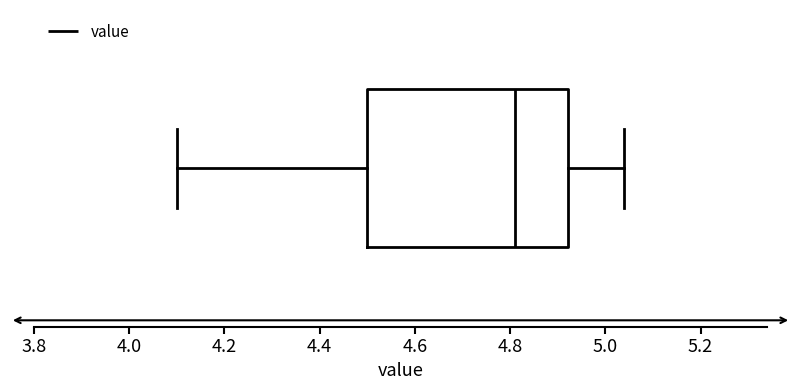

Read this box plot against the x-axis: the position of the median line, the range covered by the box, and the ends of both whiskers. The values are not printed on the chart, so give them approximately, as read against the axis.

median 4.82, box 4.50 to 4.92, whiskers 4.10 to 5.04